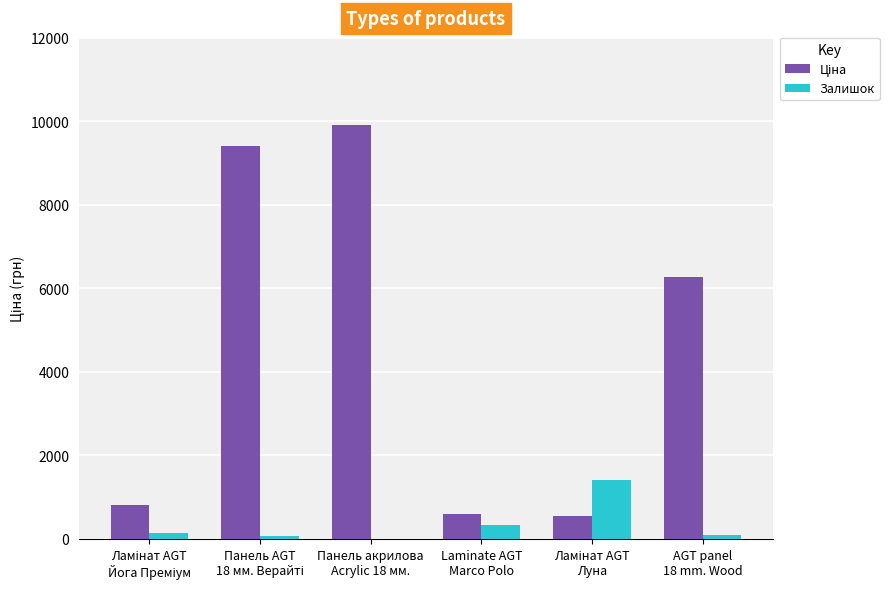

What is the highest value of the Залишок series?

1407.0